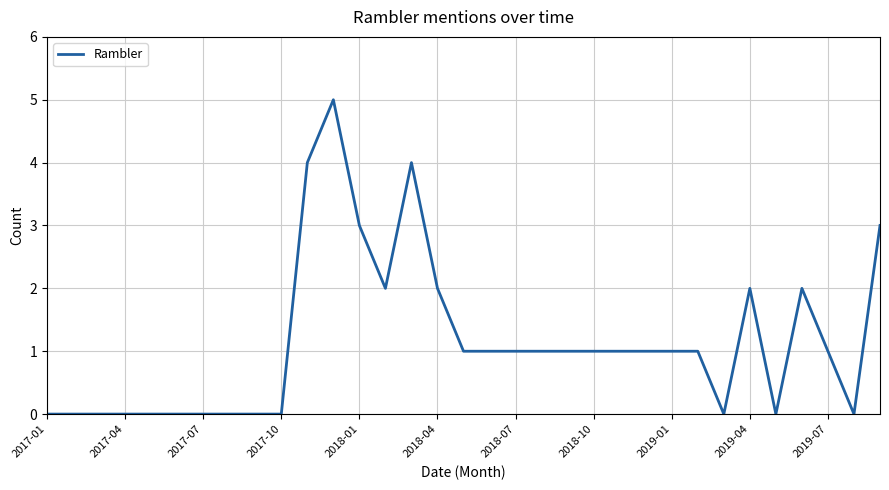

What is the maximum value shown in the chart?

5